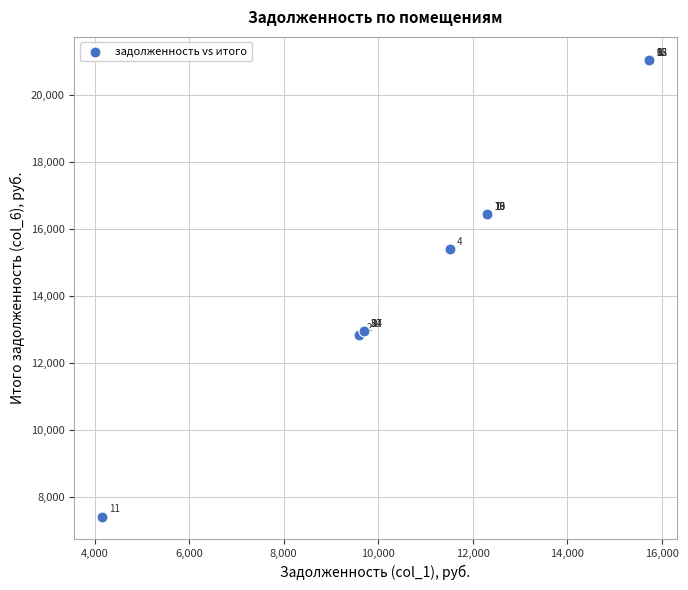

What Y value in the scatter plot is closest to 14237?

15408.0